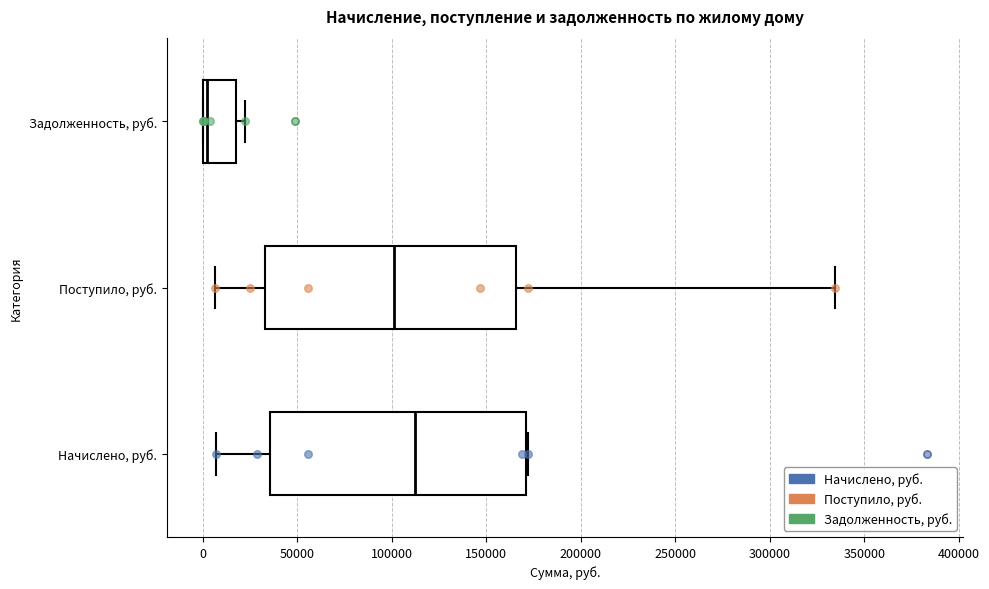

Reading bottom to top, read every box against the x-axis: the position of its median line, the range the box covers, and the ends of its whiskers. The values are not printed on the chart, so give them approximately, as read against the axis.

Начислено, руб.: median 110000, box 35000 to 170000, whiskers 5000 to 170000
Поступило, руб.: median 100000, box 35000 to 165000, whiskers 5000 to 335000
Задолженность, руб.: median 0 (just right of the box's left edge), box 0 to 20000, whiskers 0 to 20000 (just right of the box's right edge)